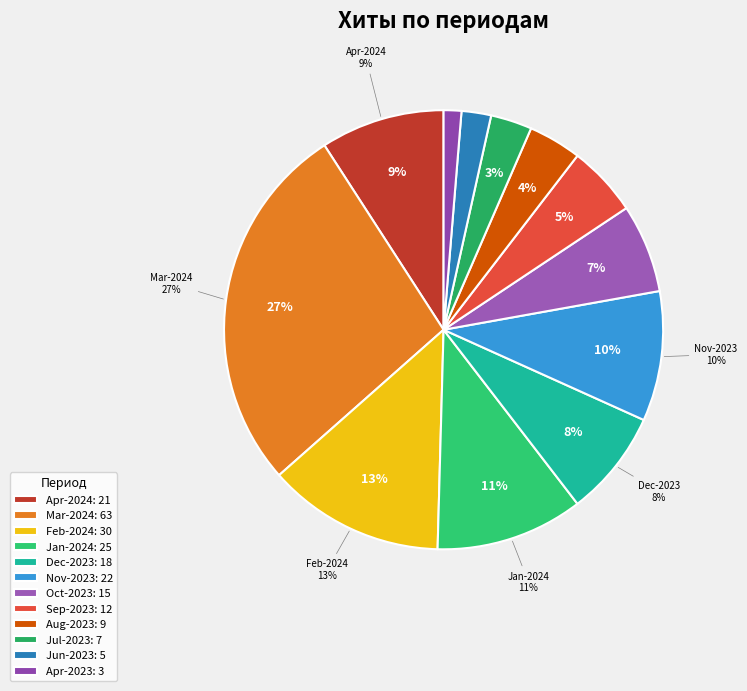

Is there any slice that represents more than half of the pie?

No